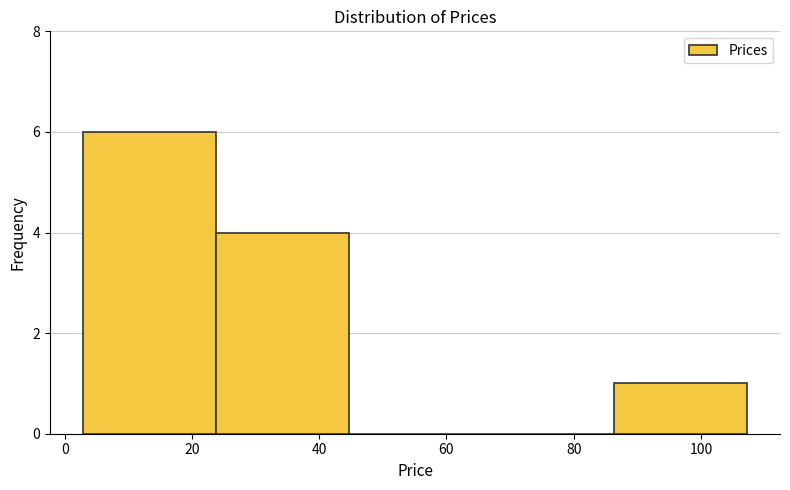

Reading left to right, list every bar in this chart as the range it spans on the x-axis followed by its height. Neither the bar edges nor the heights are printed on the chart, so give them approximately, as read against the axes.

2 to 24: 6
24 to 44: 4
44 to 66: 0
66 to 86: 0
86 to 108: 1